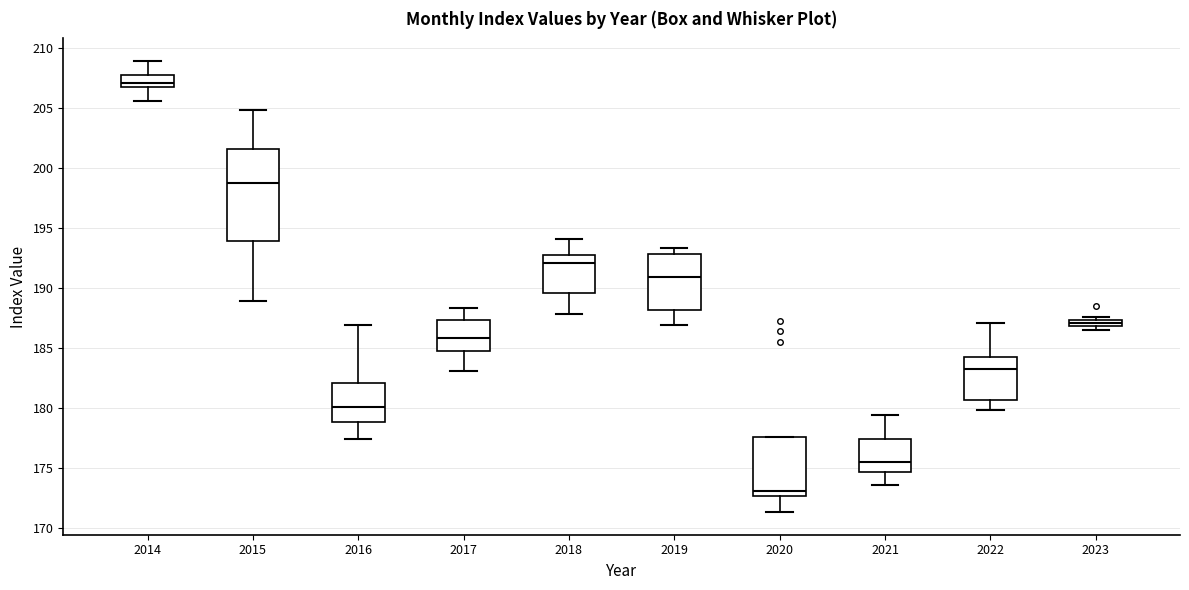

Where is the lower edge of the box at x = 2016 on the y-axis? The values are not printed on the chart, so give them approximately, as read against the axis.

179.0